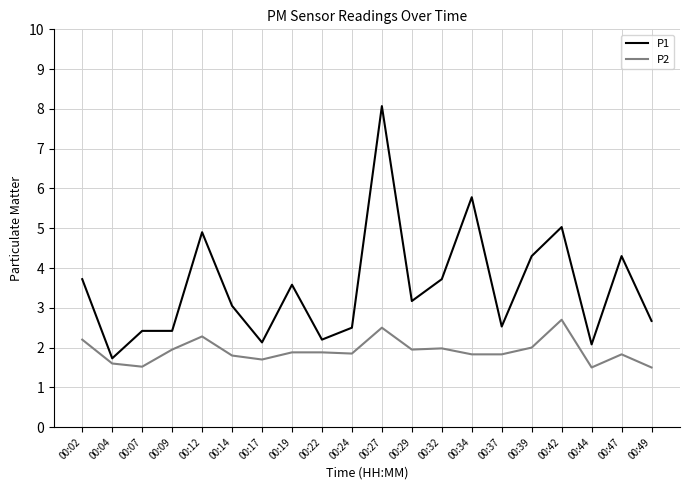

What is the minimum value for P2?

1.5